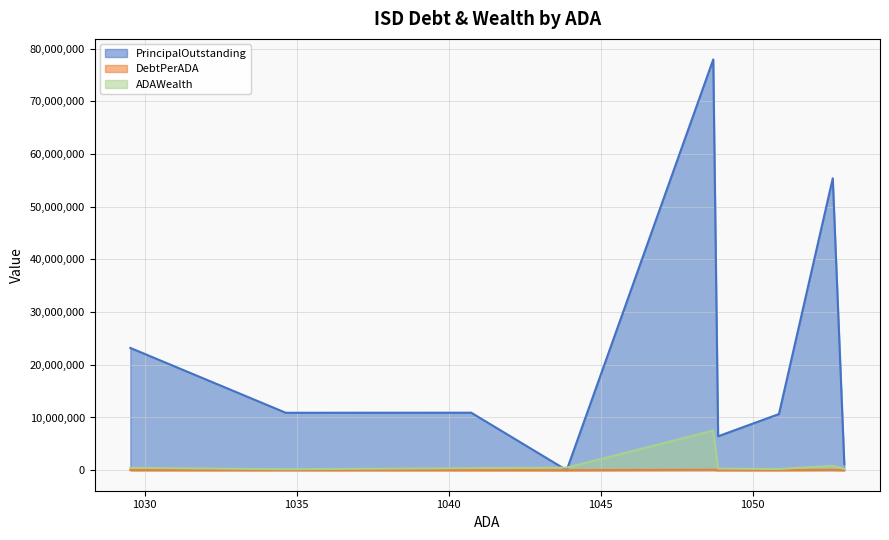

Which series has the widest spread of values?

PrincipalOutstanding